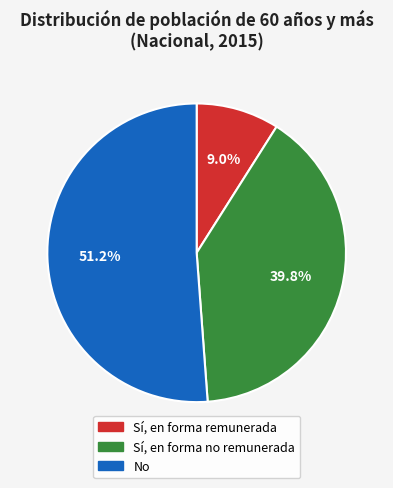

To the nearest percent, what is the difference between the largest and smallest slice percentages?

42%